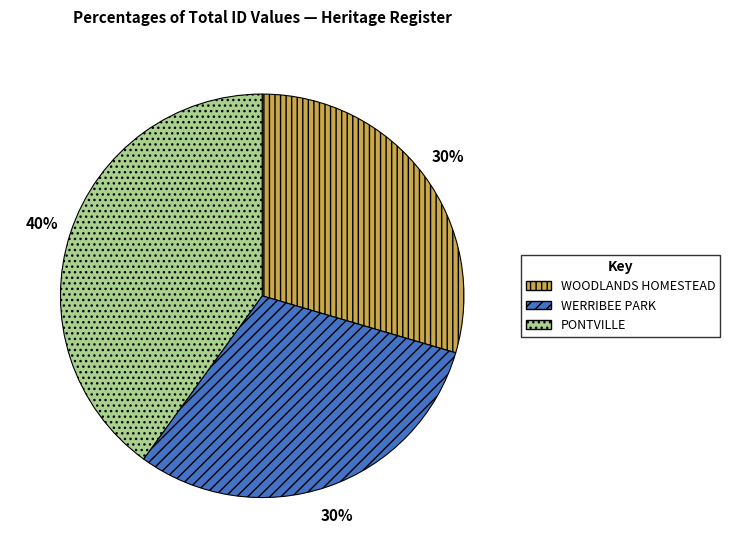

To the nearest percent, what is the combined percentage of WOODLANDS HOMESTEAD and WERRIBEE PARK?

60%